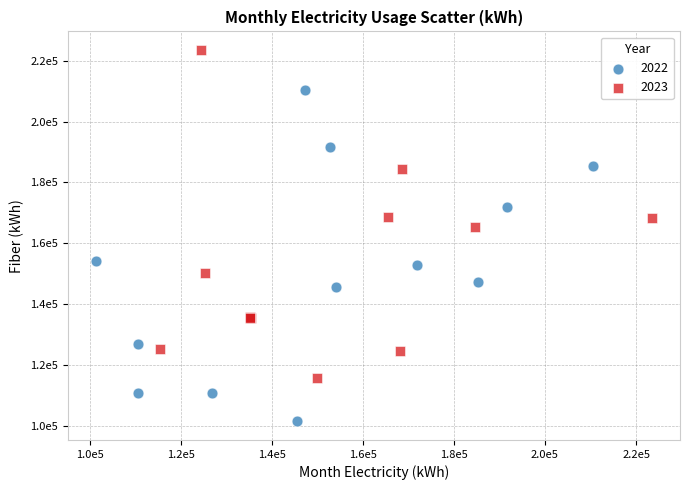

What are all the series names shown in the legend?

2022, 2023